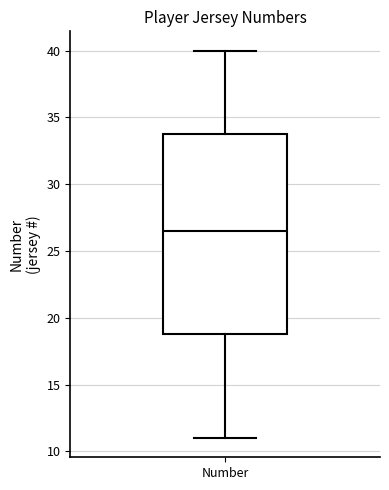

Transcribe this box plot: give where the median line is, the range the box spans, and where the two whiskers end, as read against the y-axis. The values are not printed on the chart, so give them approximately, as read against the axis.

median 26.5, box 19.0 to 34.0, whiskers 11.0 to 40.0